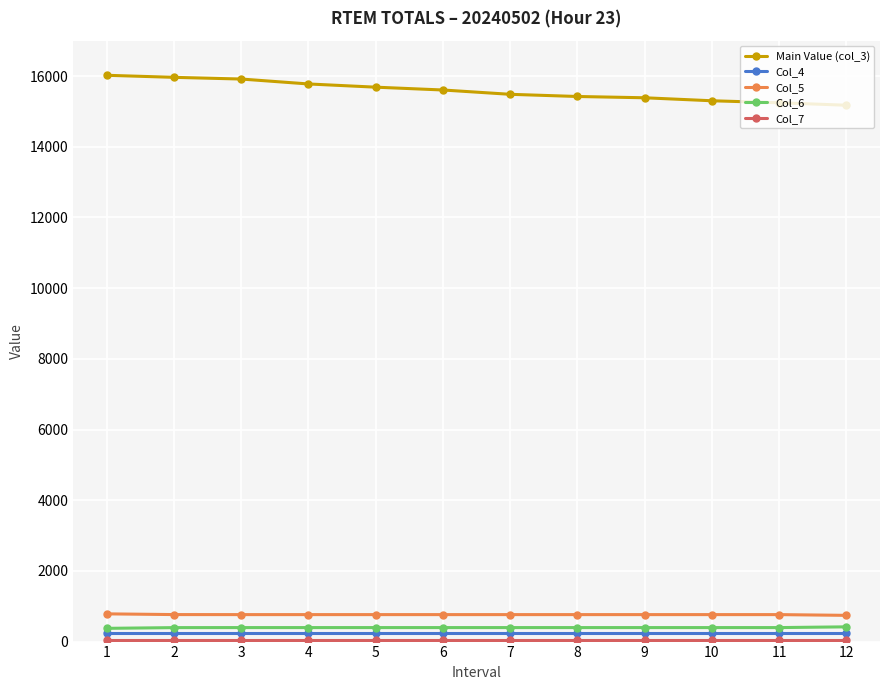

True or false: Main Value (col_3) and Col_5 cross at least once.

False